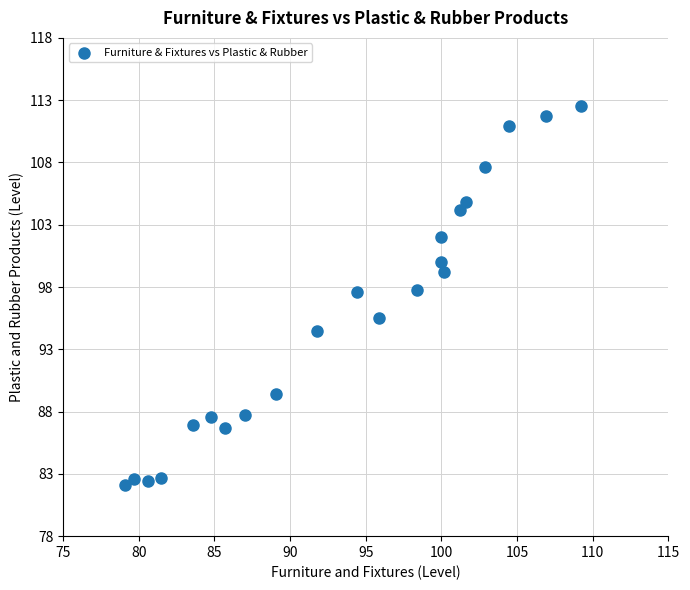

What is the range of X values (max minus min)?

30.1